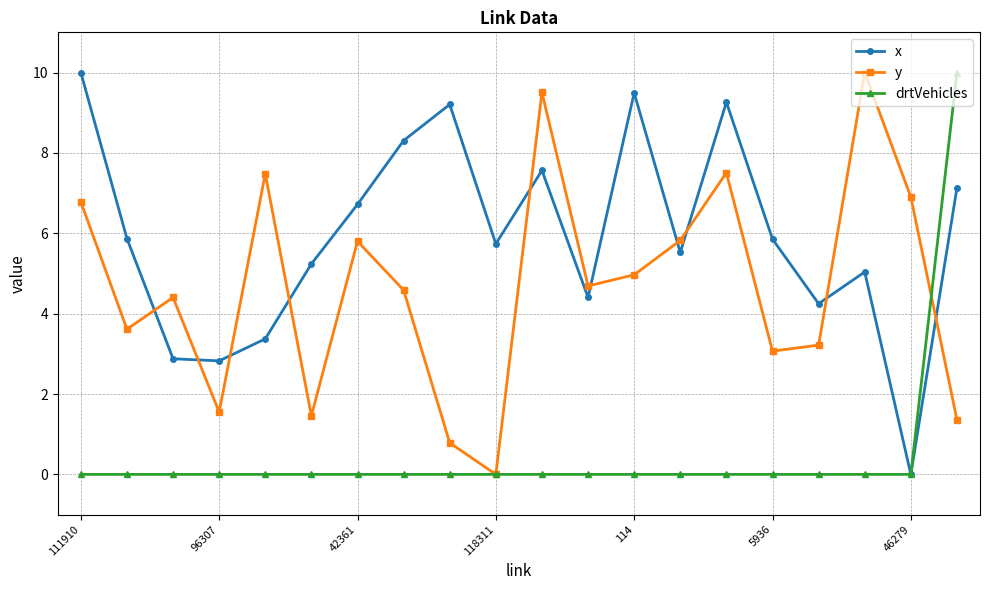

Does the chart display data point markers on the line(s)?

Yes